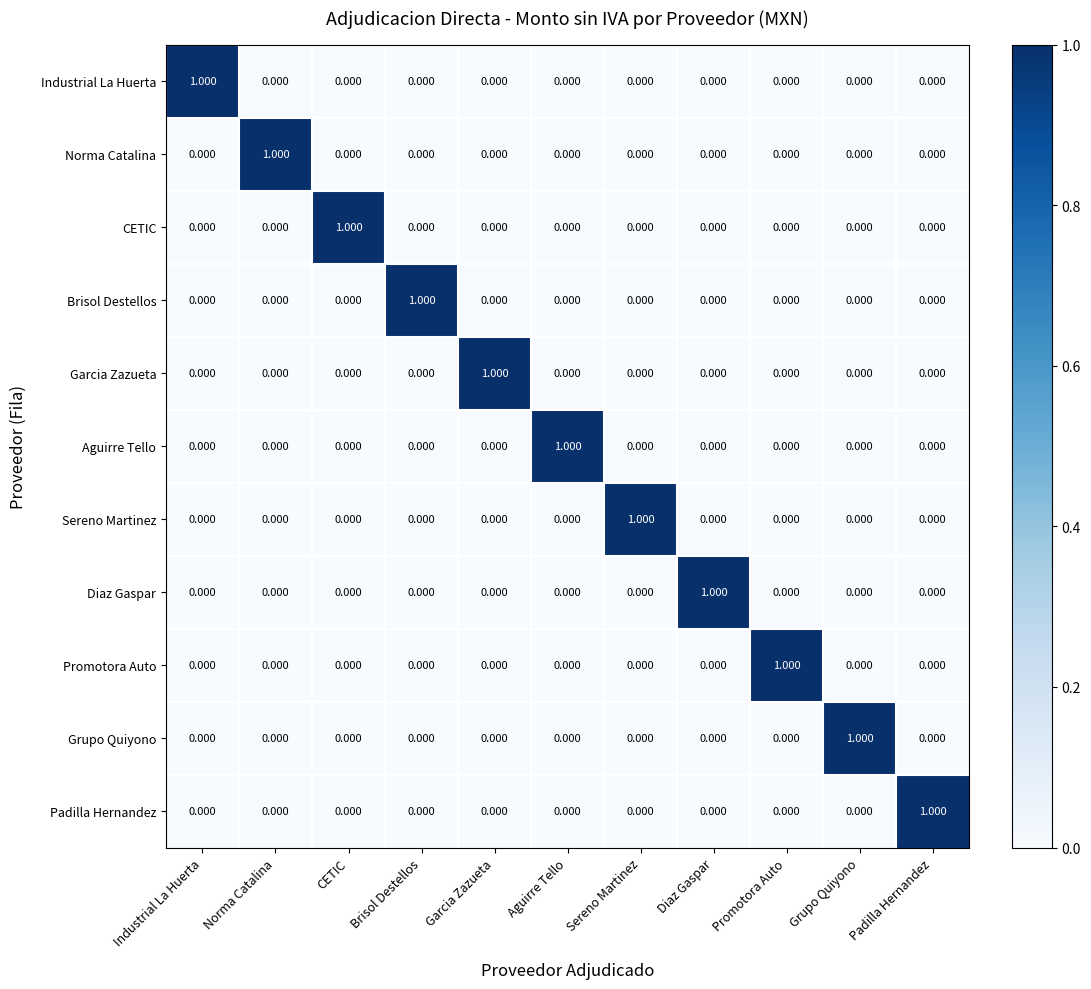

Which category has the highest value in the Norma Catalina series?

Norma Catalina